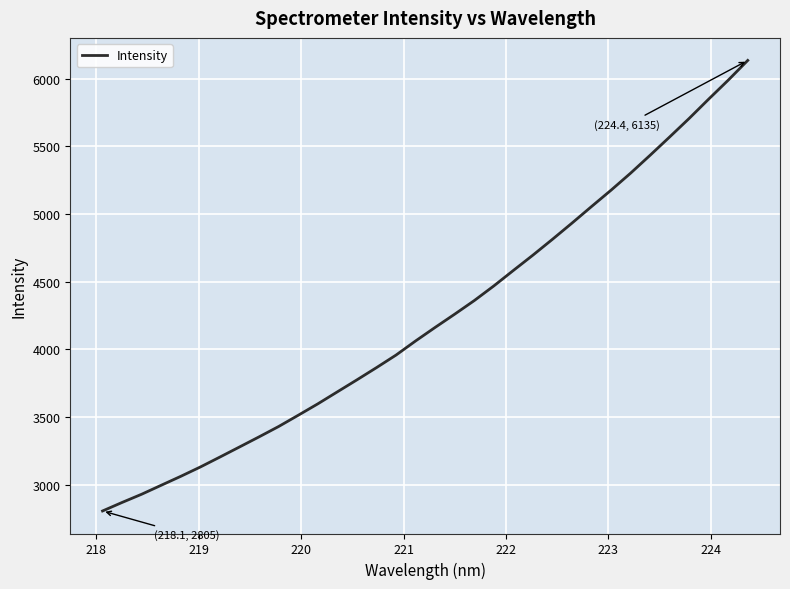

What is the maximum value shown in the chart?

6134.9